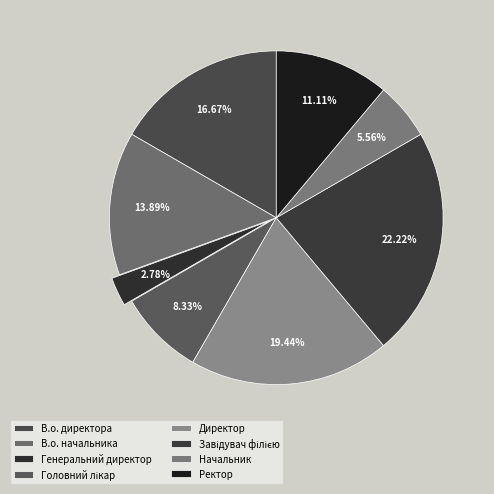

To the nearest percent, what is the combined percentage of В.о. директора and Завідувач філією?

39%